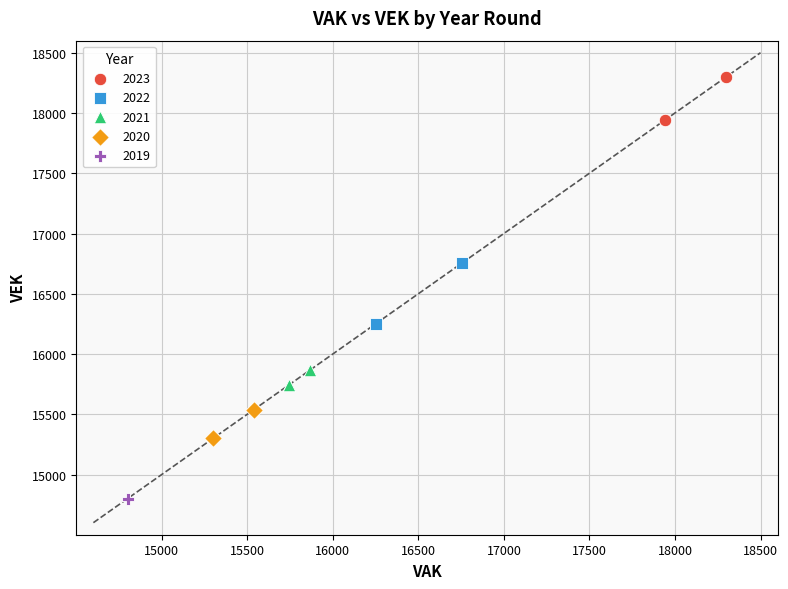

Which series contains the lowest Y value?

2019